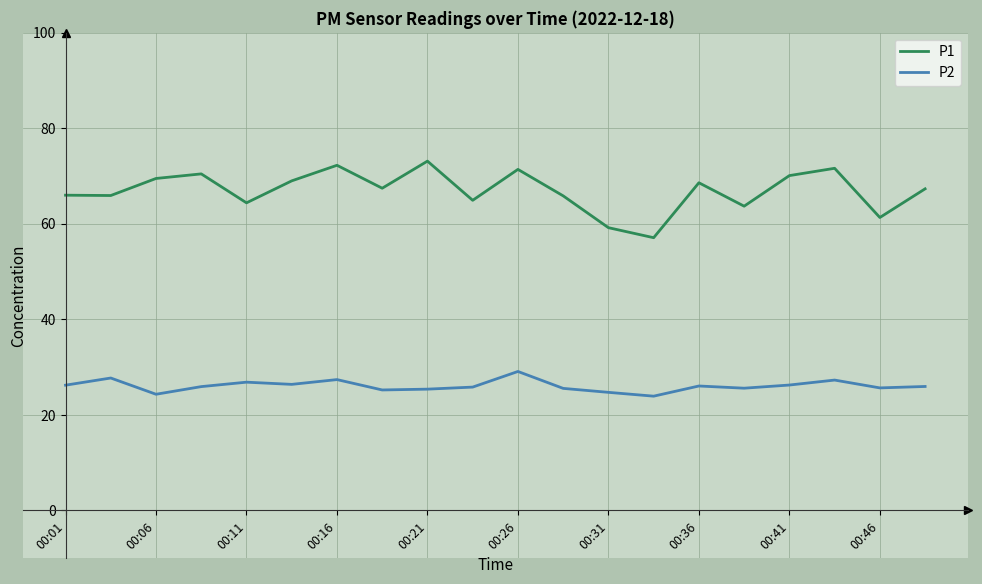

Which series has the widest spread of values?

P1